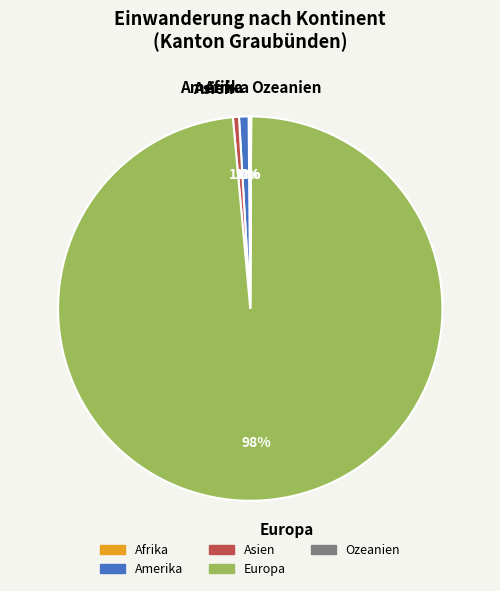

Is it true that Amerika is 11% of the pie?

False